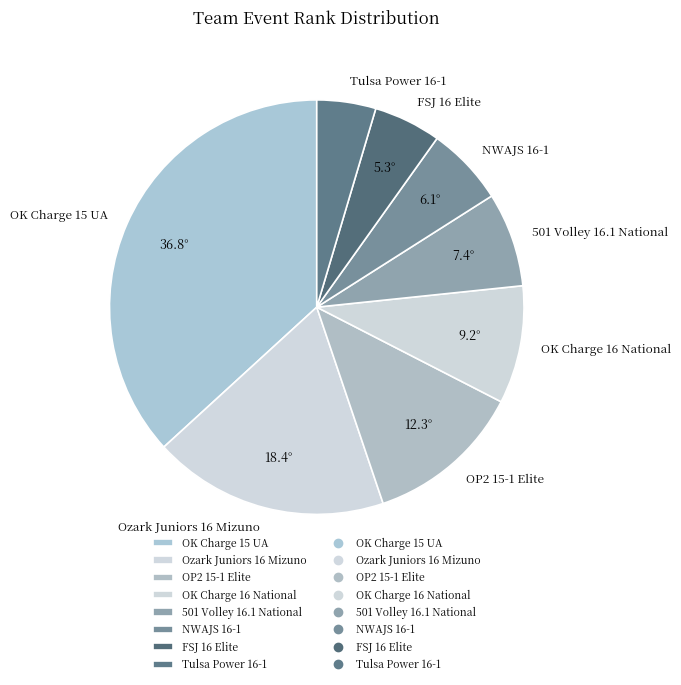

What is the largest slice in the pie chart?

OK Charge 15 UA